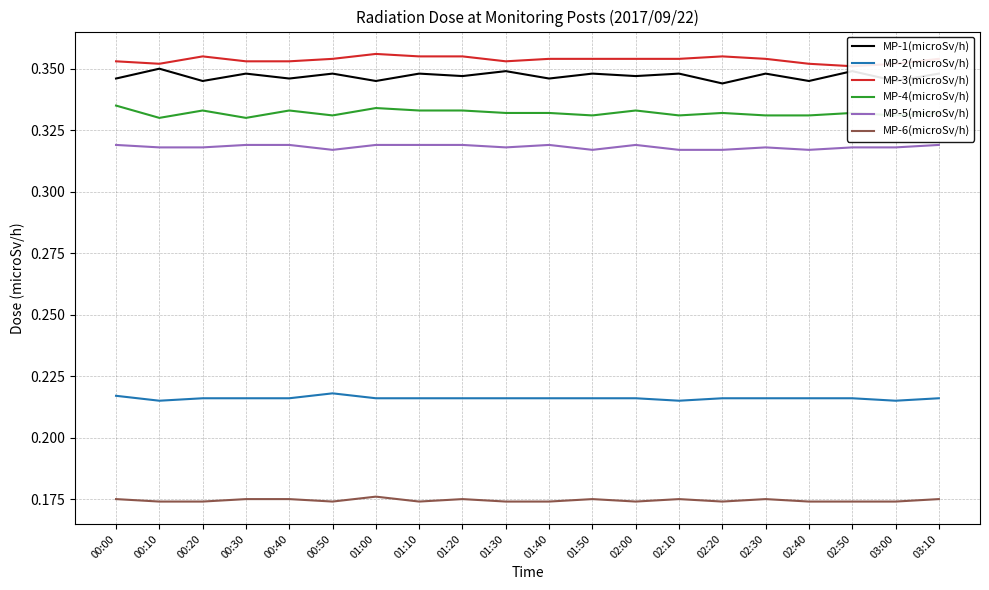

What is the difference between the highest and lowest values at 00:30?

0.2